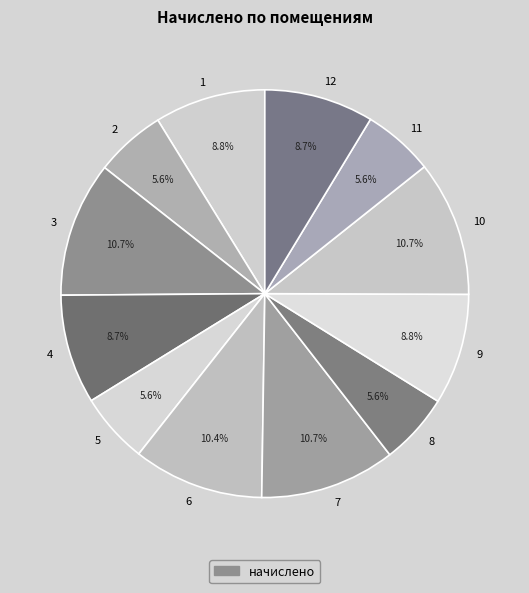

Is it true that 7 is 1% of the pie?

False